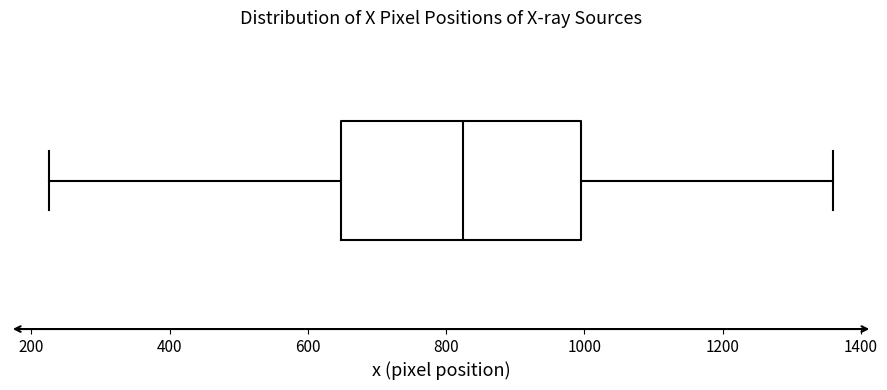

Transcribe this box plot: give where the median line is, the range the box spans, and where the two whiskers end, as read against the x-axis. The values are not printed on the chart, so give them approximately, as read against the axis.

median 820, box 640 to 1000, whiskers 220 to 1360